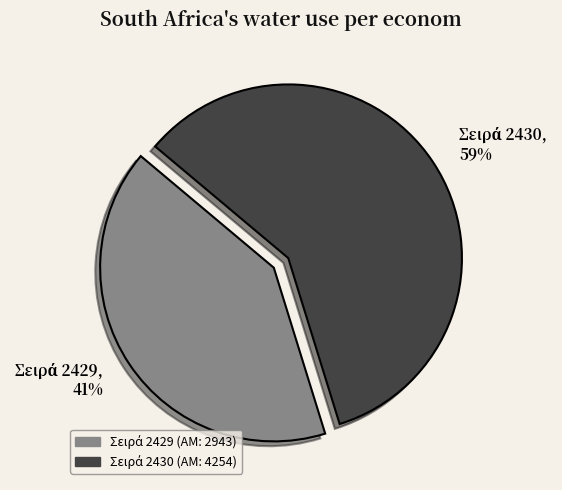

To the nearest percent, what is the average slice percentage?

50%